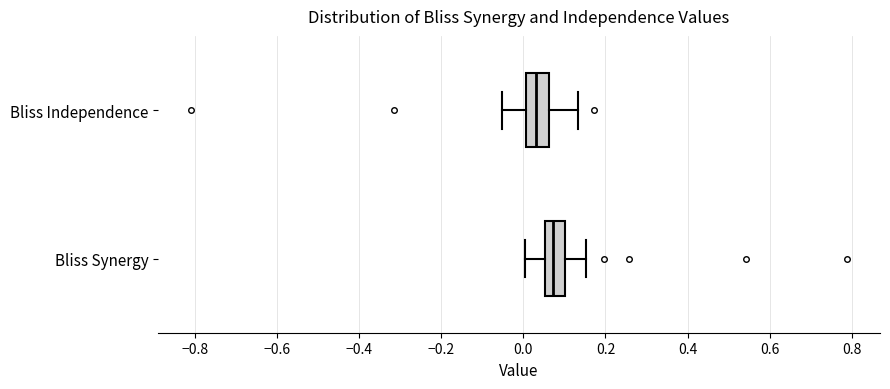

Reading bottom to top, read every box against the x-axis: the position of its median line, the range the box covers, and the ends of its whiskers. The values are not printed on the chart, so give them approximately, as read against the axis.

Bliss Synergy: median 0.08, box 0.06 to 0.10, whiskers 0.00 to 0.16
Bliss Independence: median 0.04, box 0.00 to 0.06, whiskers -0.06 to 0.14